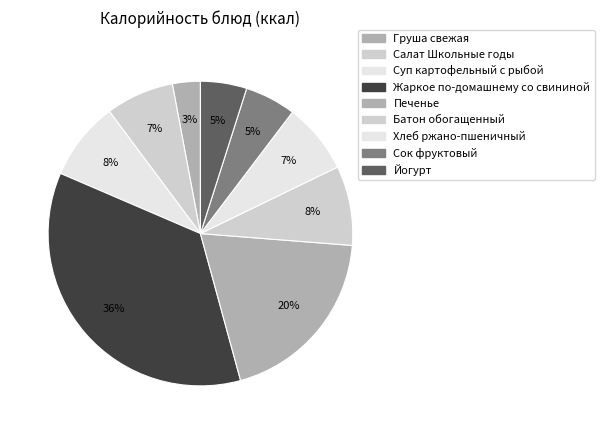

Count the number of slices in the pie.

9